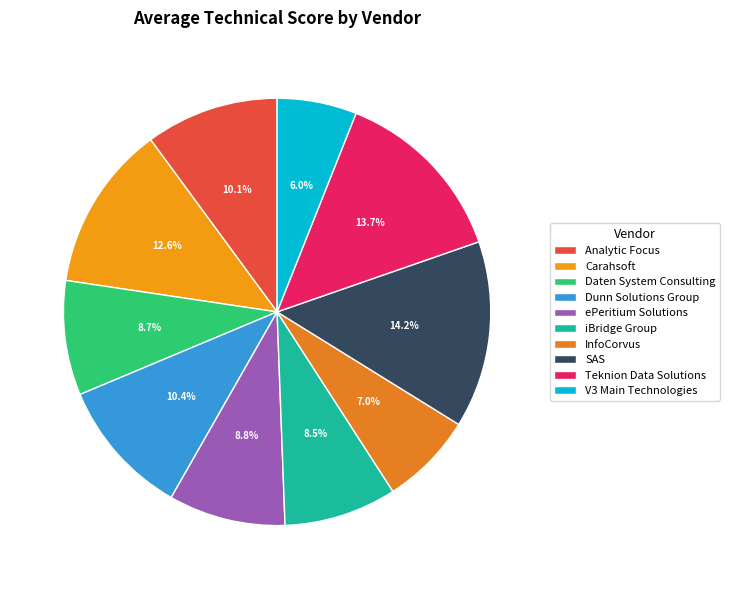

How much of the chart is everything except SAS?

85.8%